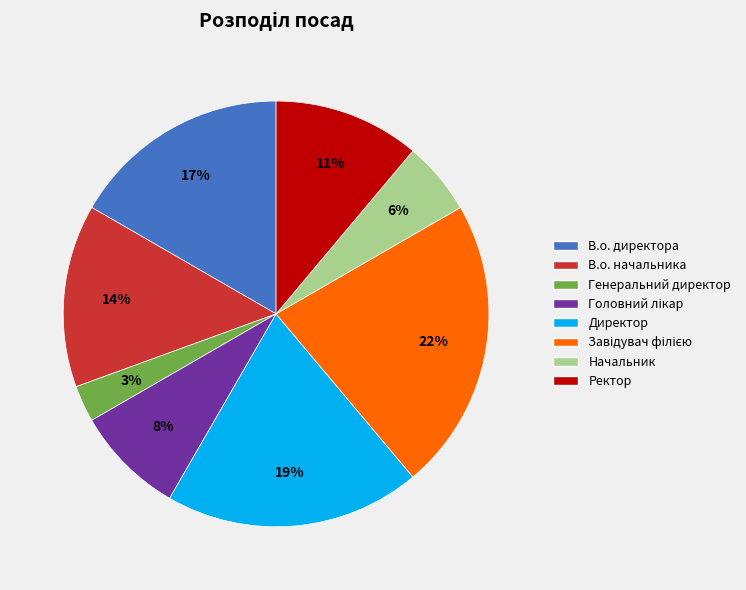

What is the ratio of the value at Начальник to the value at Ректор?

0.5